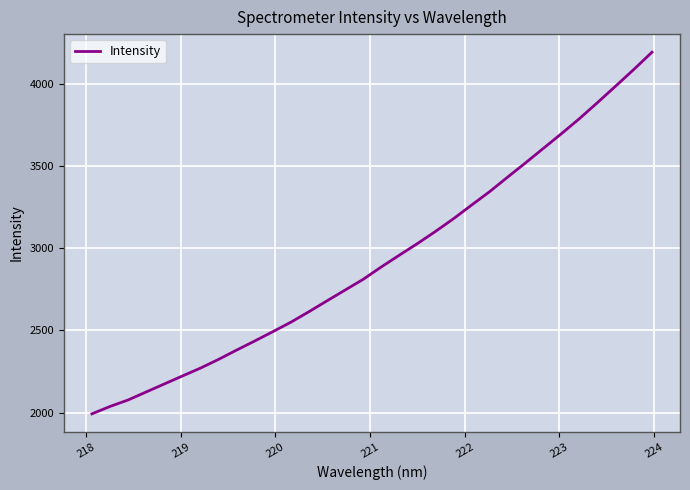

How many lines are shown in the chart?

1